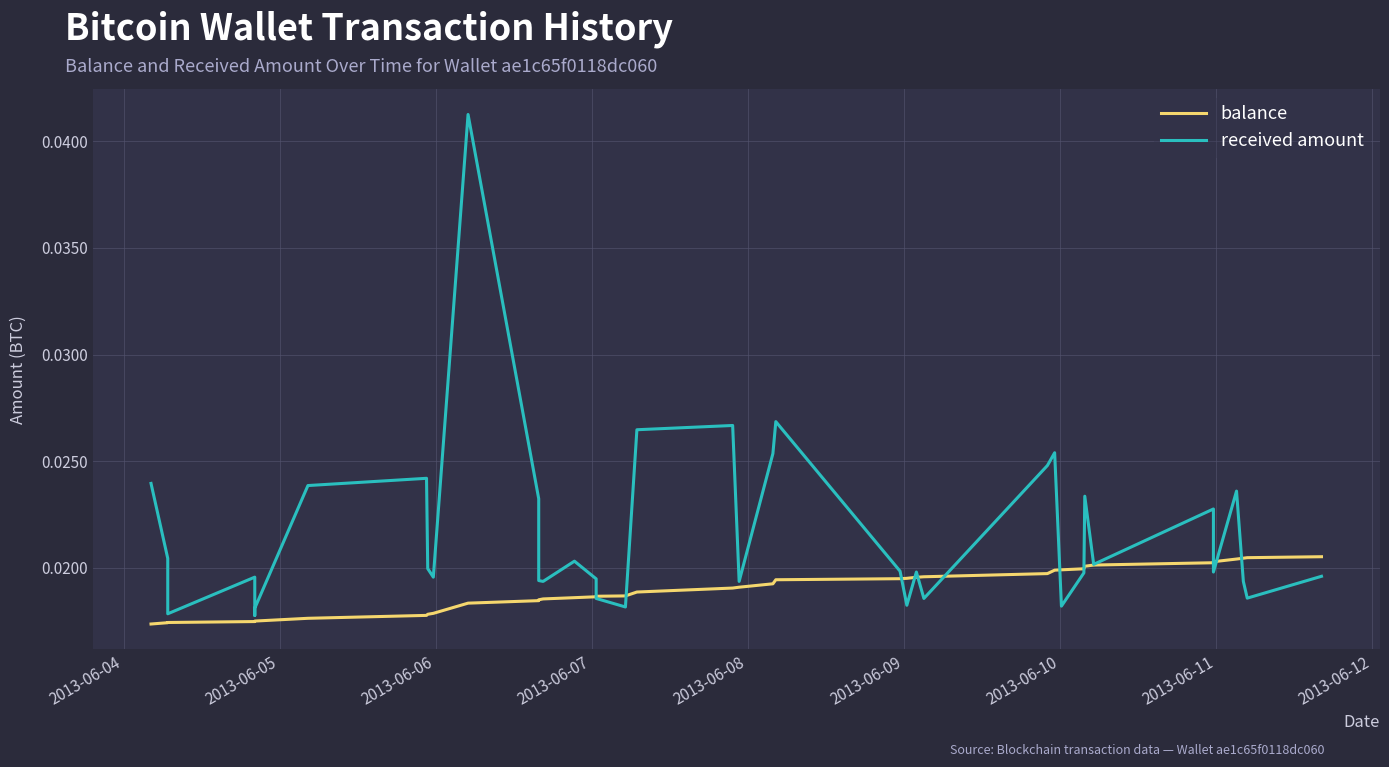

Count the number of categories in the chart.

39